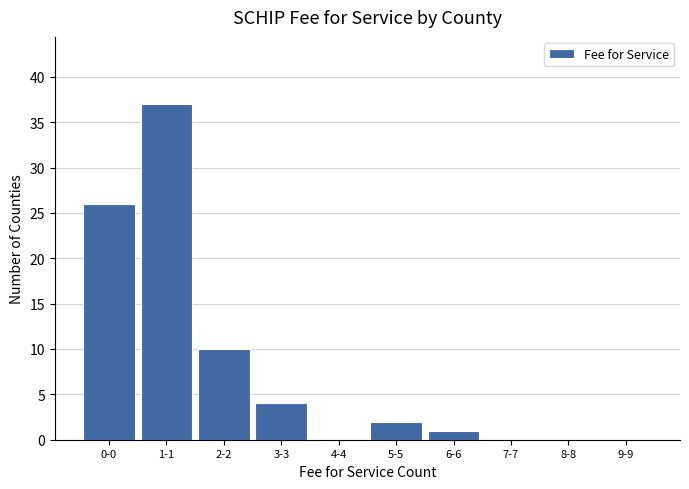

Reading left to right, transcribe all the data shown in this chart.

0-0=26	1-1=37	2-2=10	3-3=4	4-4=0	5-5=2	6-6=1	7-7=0	8-8=0	9-9=0